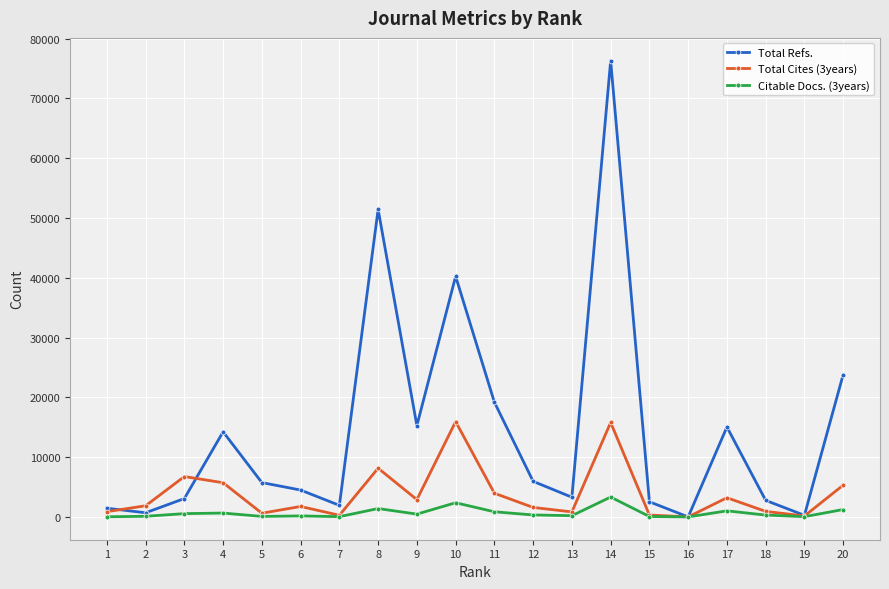

Which series has the largest total across all categories?

Total Refs.